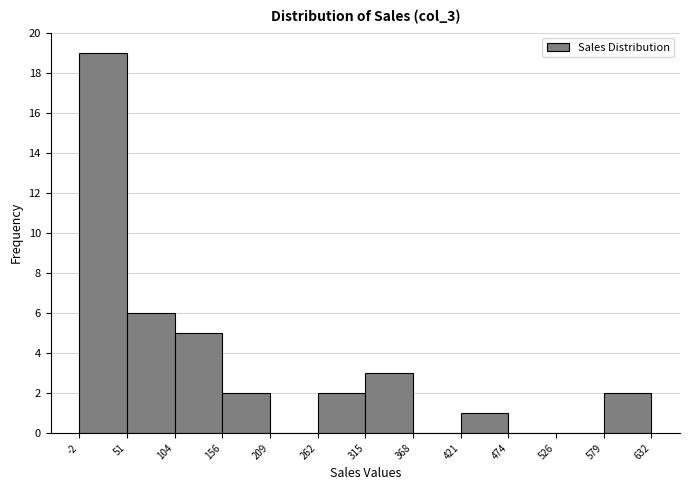

How tall is the bar that spans 579 to 632 on the x-axis? The values are not printed on the chart, so give them approximately, as read against the axis.

2